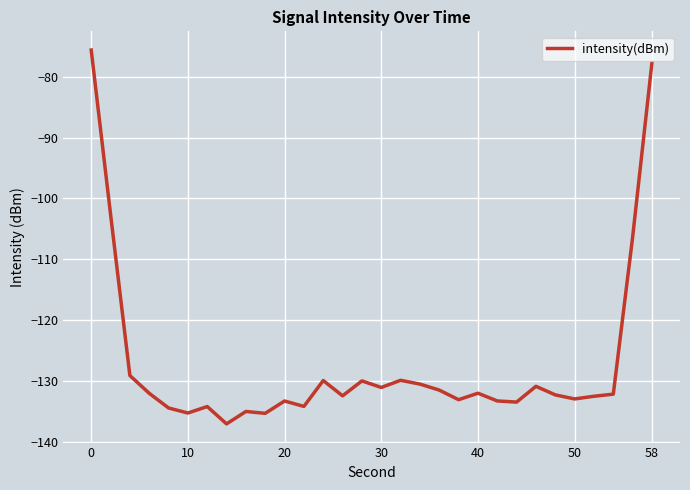

What is the smallest value displayed?

-137.1